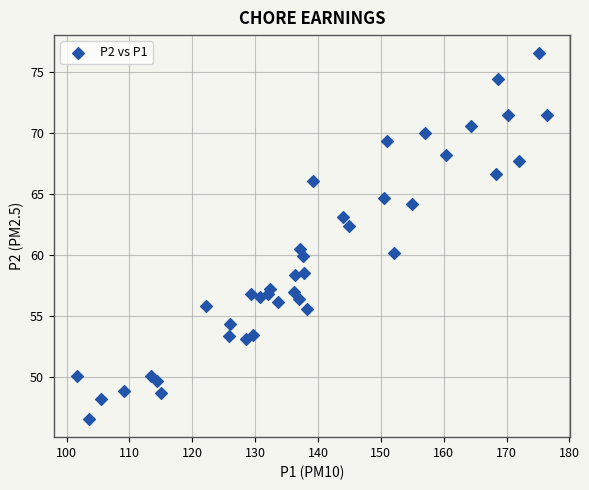

What is the range of X values (max minus min)?

74.7